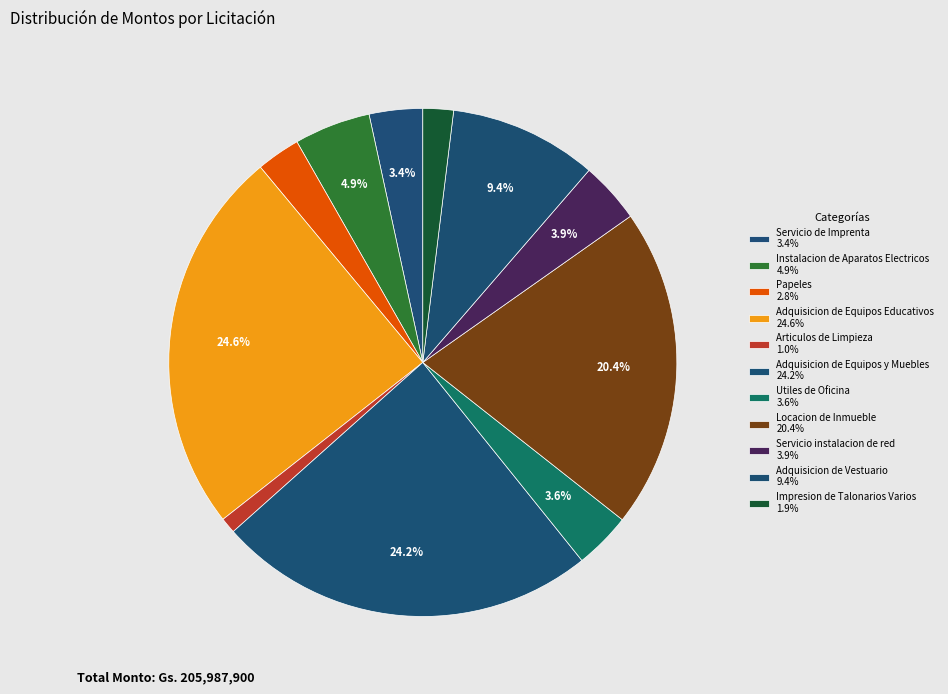

Count the number of slices in the pie.

11